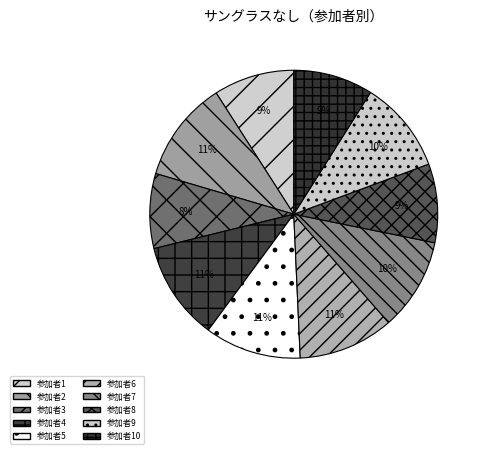

How many segments does this pie chart have?

10